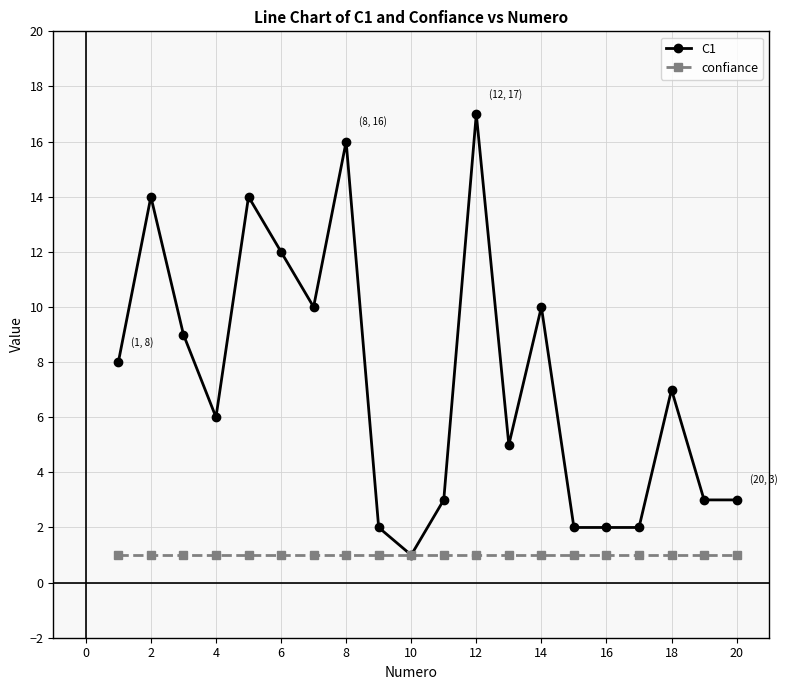

What is the minimum value shown in the chart?

1